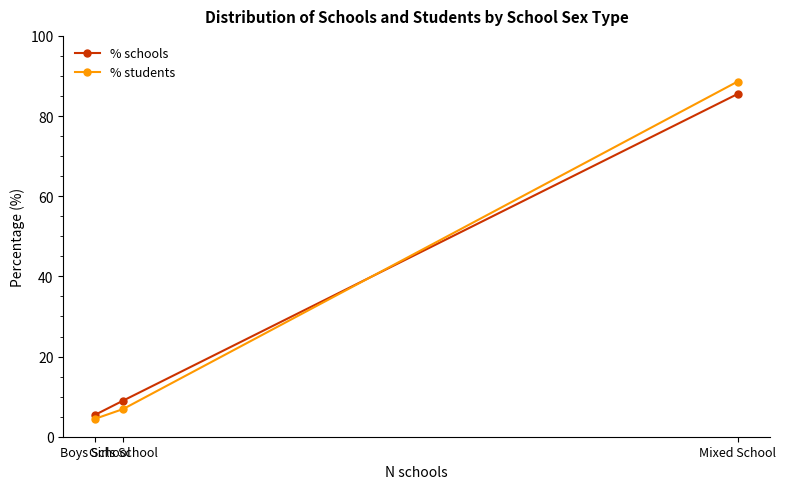

At which label is % students closest to 46?

Girls School